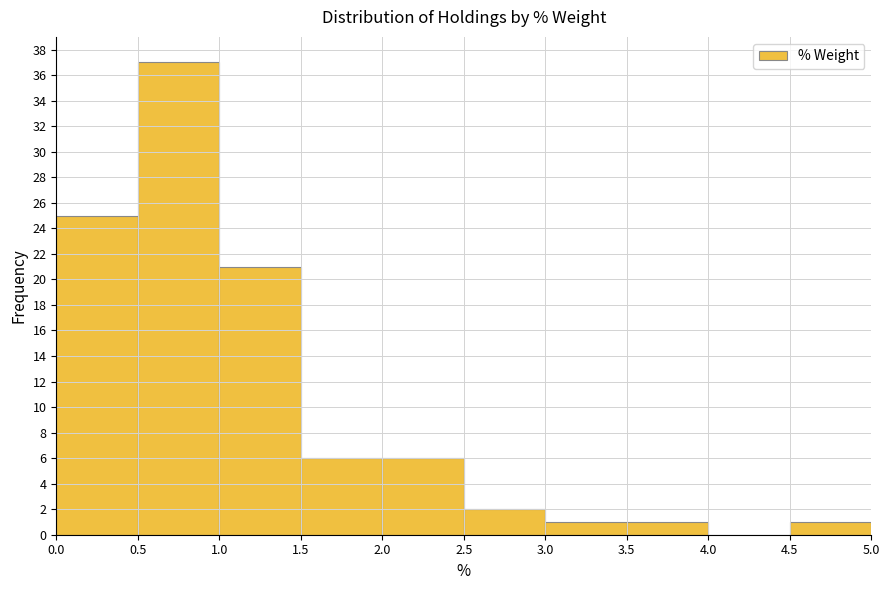

Reading left to right, list every bar in this chart as the range it spans on the x-axis followed by its height. The values are not printed on the chart, so give them approximately, as read against the axis.

0.0 to 0.5: 25
0.5 to 1.0: 37
1.0 to 1.5: 21
1.5 to 2.0: 6
2.0 to 2.5: 6
2.5 to 3.0: 2
3.0 to 3.5: 1
3.5 to 4.0: 1
4.0 to 4.5: 0
4.5 to 5.0: 1